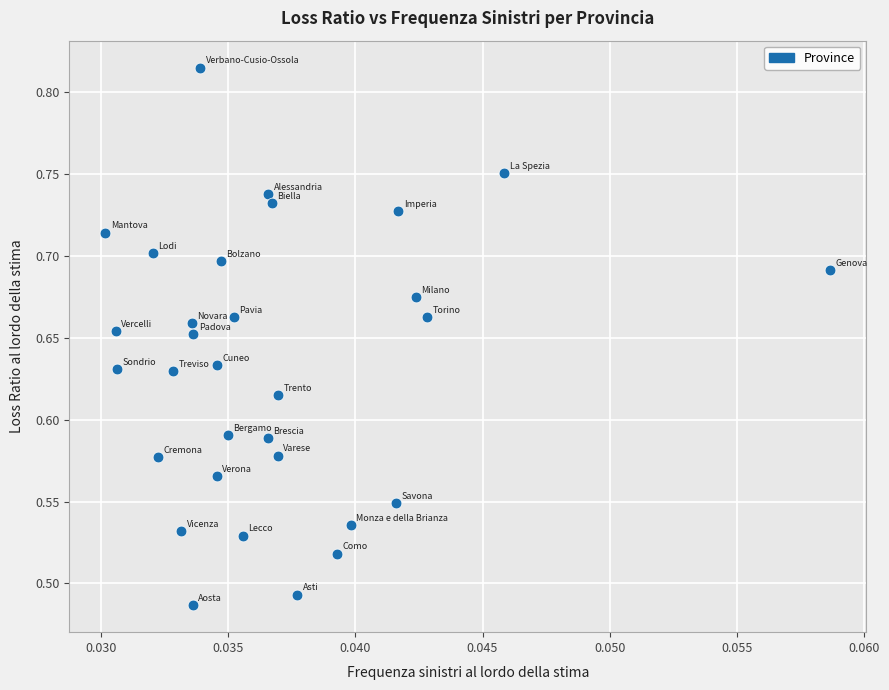

What is the range of Y values (max minus min)?

0.3